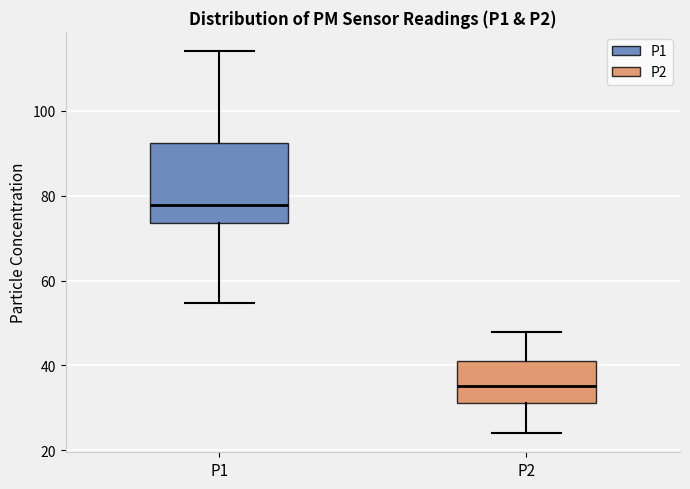

Reading left to right, transcribe this box plot: for each box, give where its median line is, the range the box spans, and where its two whiskers end, as read against the y-axis. The values are not printed on the chart, so give them approximately, as read against the axis.

P1: median 78, box 74 to 92, whiskers 54 to 114
P2: median 36, box 32 to 42, whiskers 24 to 48